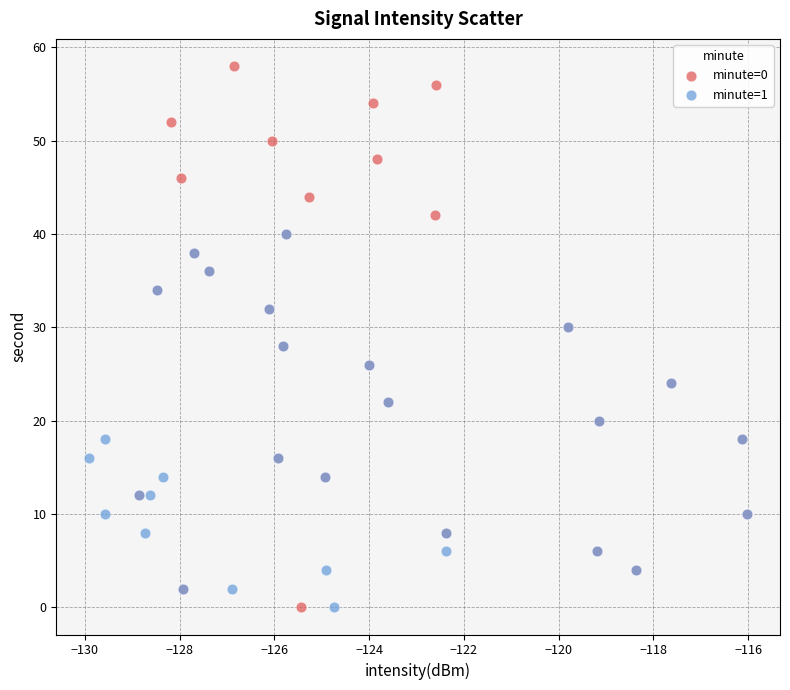

Which series reaches the maximum Y coordinate?

minute=0